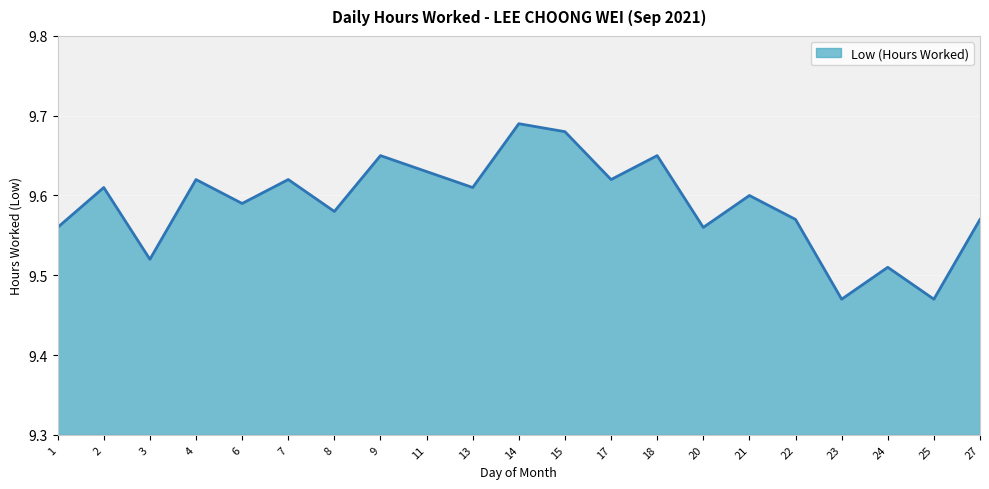

Which category has the highest value across all series?

14